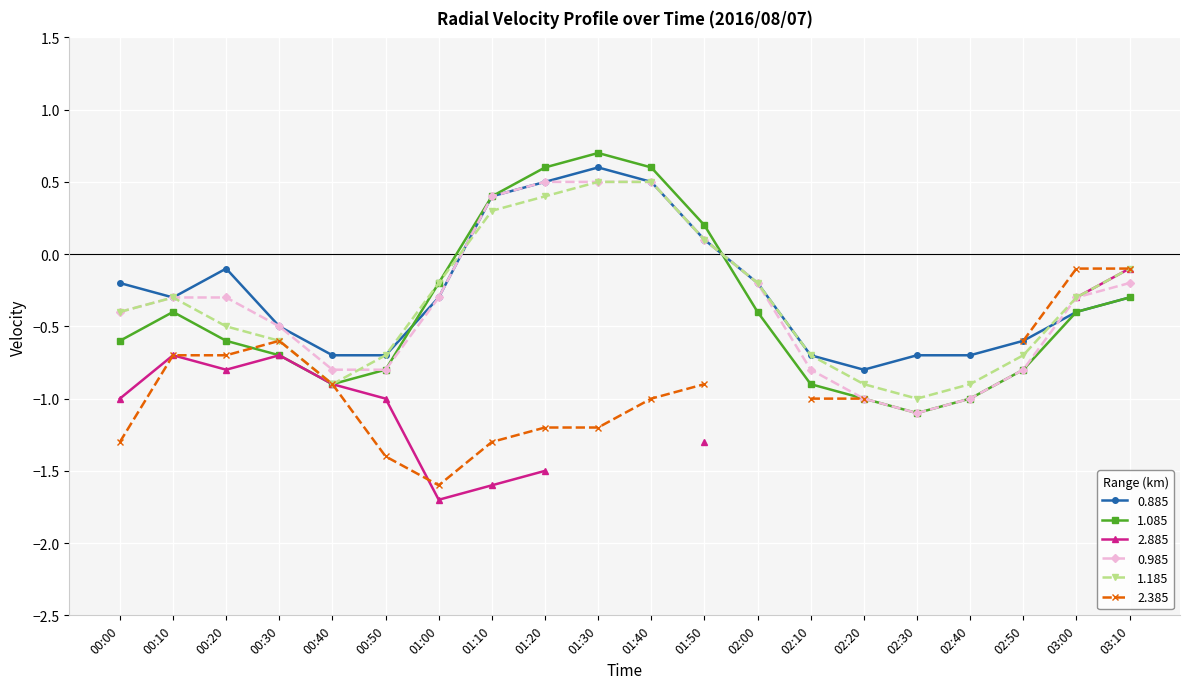

What is the value of the 0.885 point at the 14th from the left?

-0.7